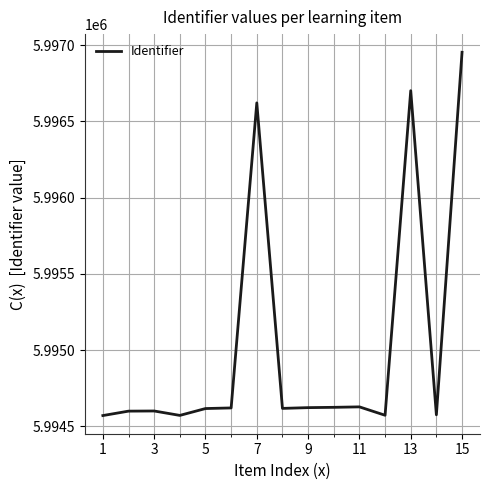

What is the maximum value shown in the chart?

5996954